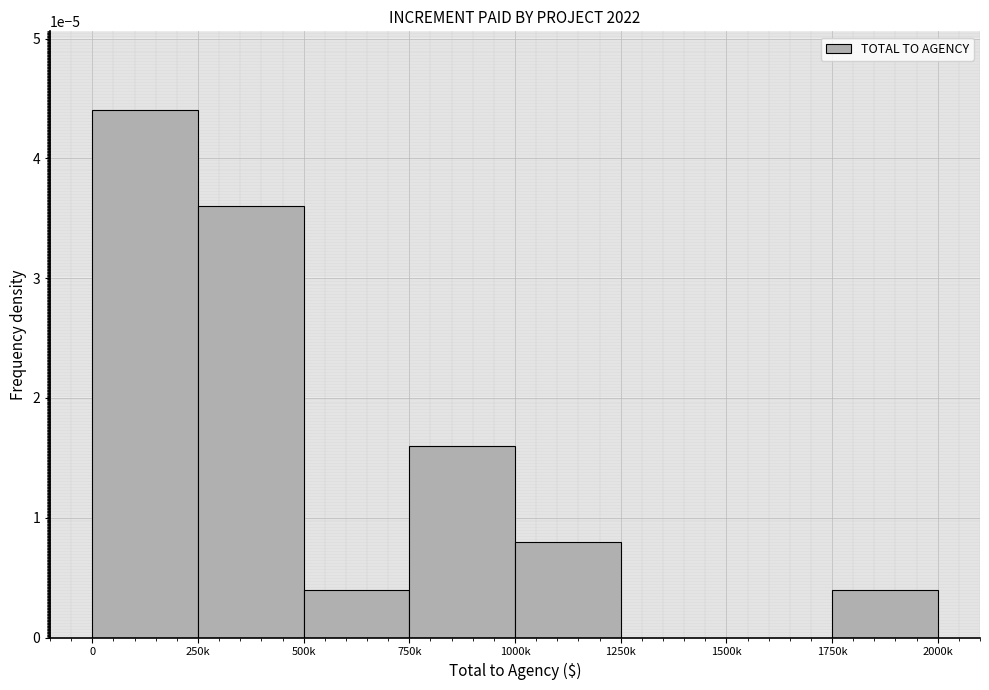

Which has a higher value, 1750k or 1250k?

1750k